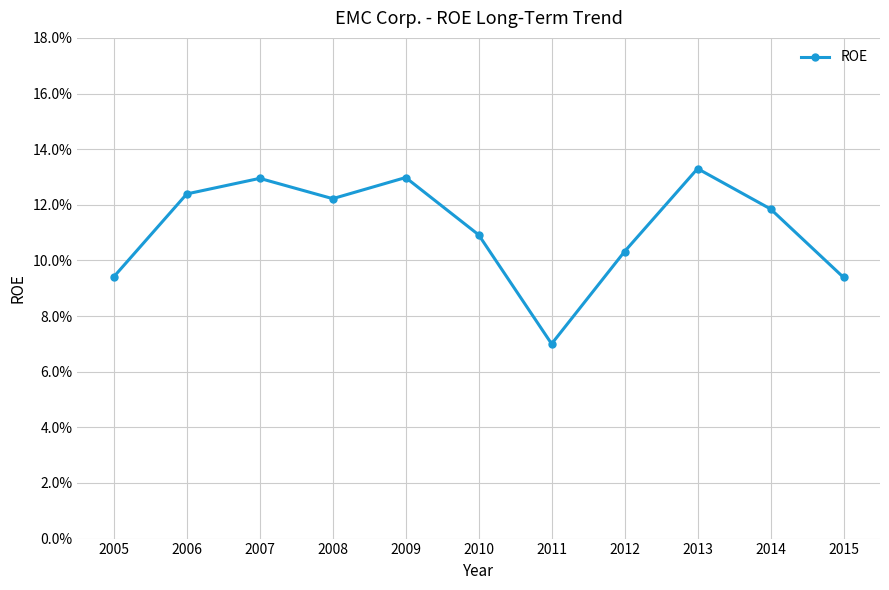

Is this an area chart (filled region under the line)?

No